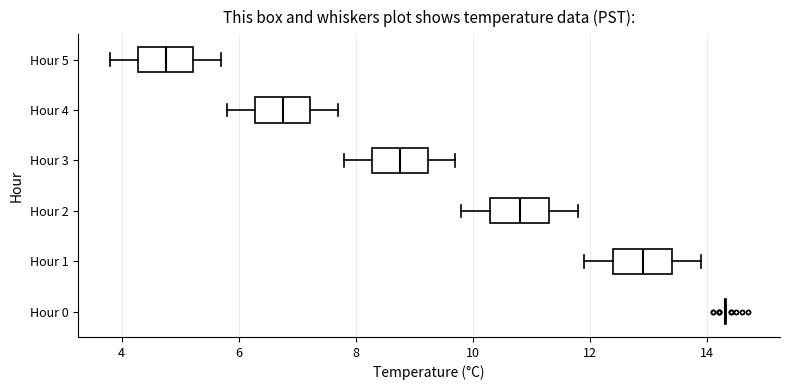

Reading bottom to top, transcribe this box plot: for each box, give where its median line is, the range the box spans, and where its two whiskers end, as read against the x-axis. The values are not printed on the chart, so give them approximately, as read against the axis.

Hour 0: box collapsed to a line at 14.4, whiskers 14.4 to 14.4
Hour 1: median 13.0, box 12.4 to 13.4, whiskers 12.0 to 14.0
Hour 2: median 10.8, box 10.4 to 11.4, whiskers 9.8 to 11.8
Hour 3: median 8.8, box 8.2 to 9.2, whiskers 7.8 to 9.8
Hour 4: median 6.8, box 6.2 to 7.2, whiskers 5.8 to 7.8
Hour 5: median 4.8, box 4.2 to 5.2, whiskers 3.8 to 5.8